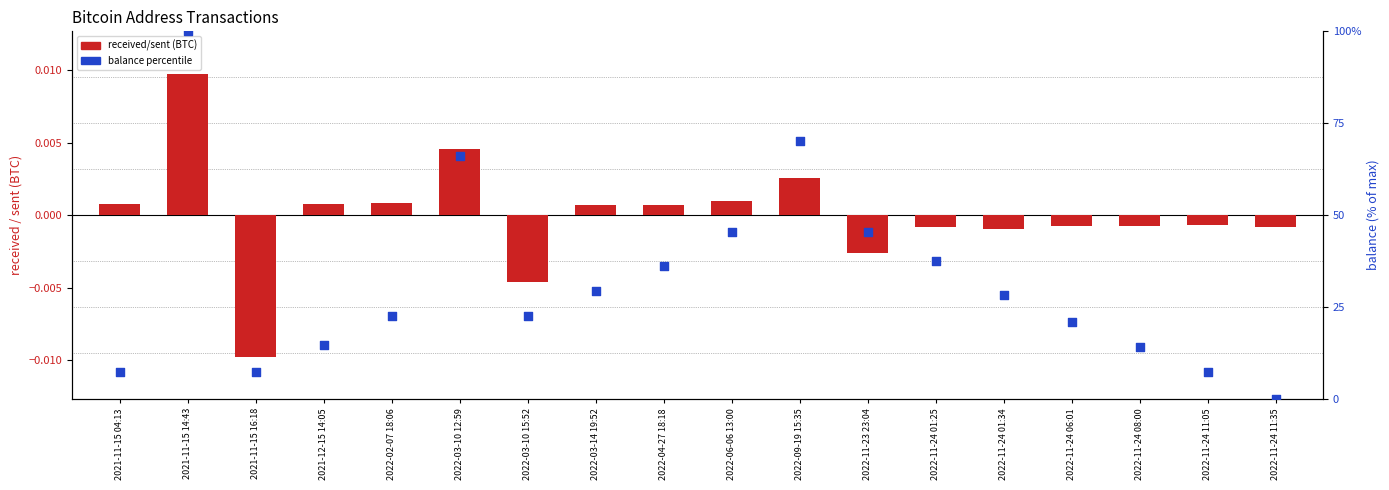

Which series reaches the minimum Y coordinate?

received/sent (BTC)